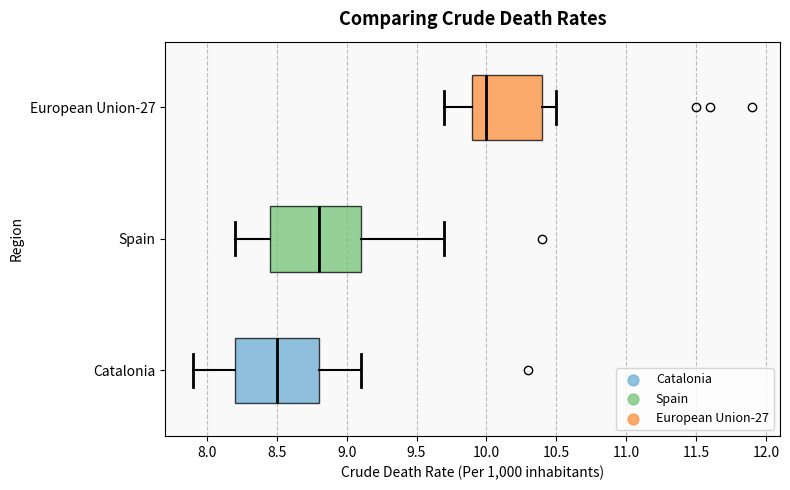

Where does the median line of the box for Catalonia sit on the x-axis? The values are not printed on the chart, so give them approximately, as read against the axis.

8.50